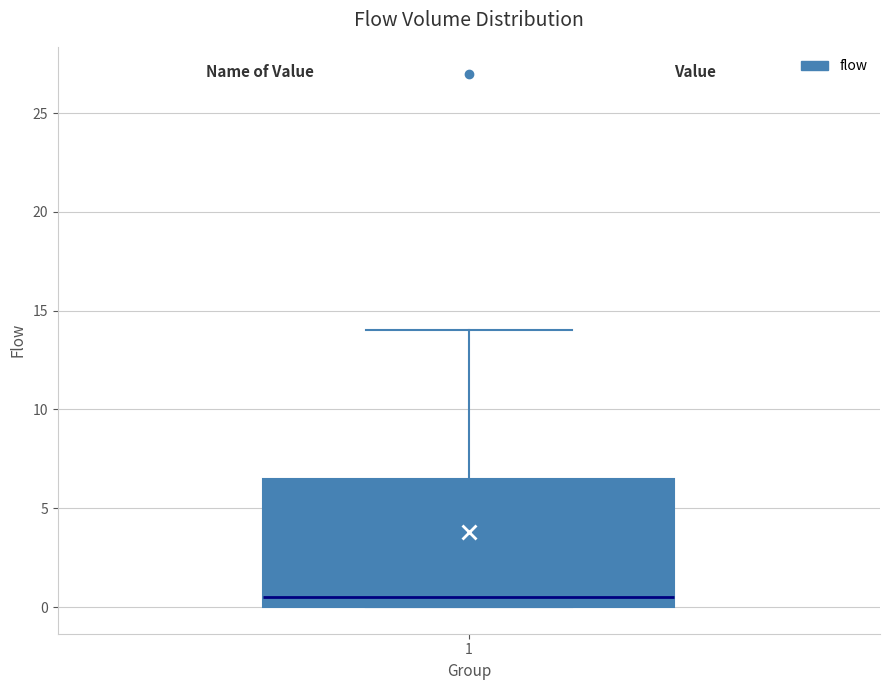

Transcribe this box plot: give where the median line is, the range the box spans, and where the two whiskers end, as read against the y-axis. The values are not printed on the chart, so give them approximately, as read against the axis.

median 0.5, box 0.0 to 6.5, whiskers 0.0 to 14.0